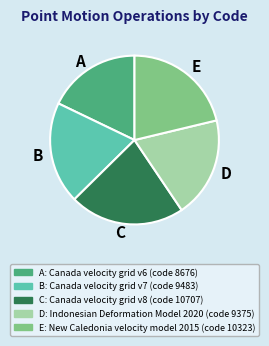

Is there any slice that represents more than half of the pie?

No